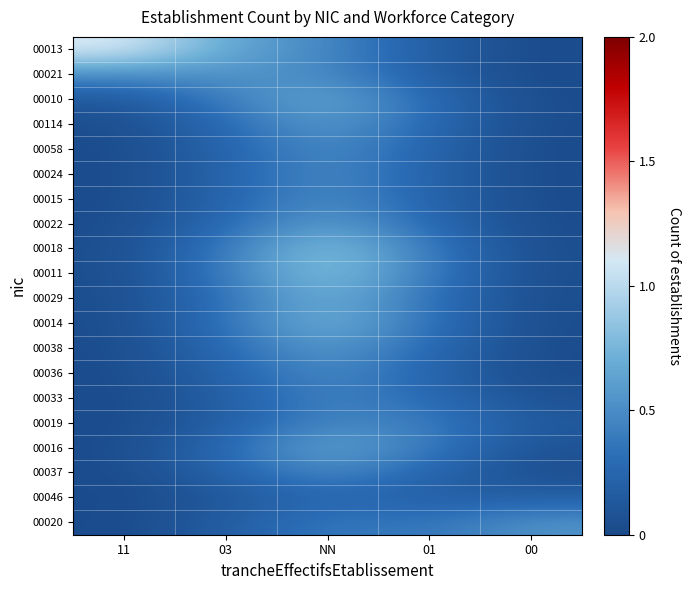

List the series in order of their peak value, lowest first.

00046, 00033, 00019, 00037, 00024, 00036, 00058, 00015, 00021, 00020, 00114, 00038, 00022, 00016, 00010, 00029, 00014, 00018, 00011, 00013